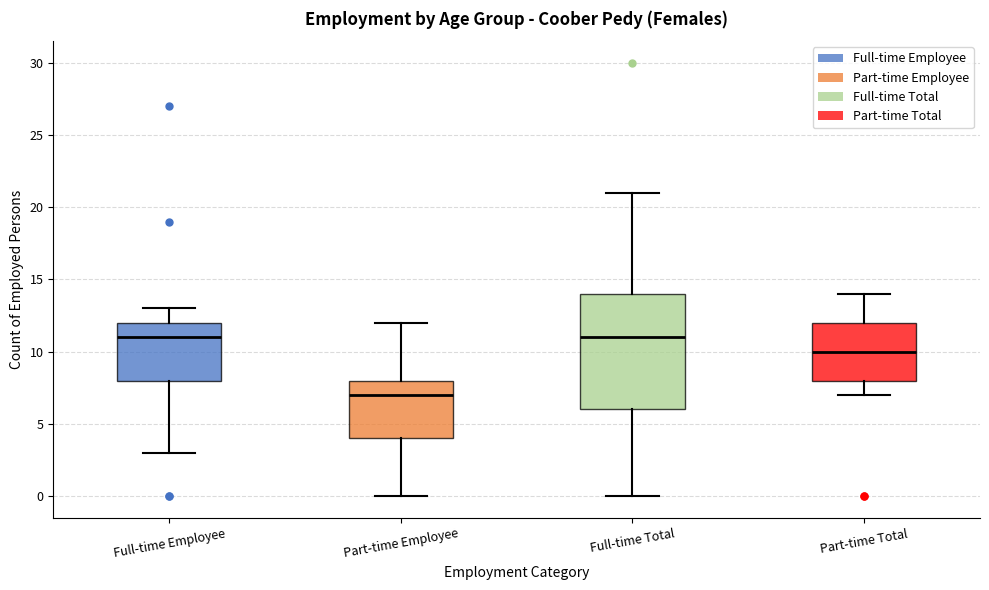

Reading left to right, transcribe this box plot: for each box, give where its median line is, the range the box spans, and where its two whiskers end, as read against the y-axis. The values are not printed on the chart, so give them approximately, as read against the axis.

Full-time Employee: median 11, box 8 to 12, whiskers 3 to 13
Part-time Employee: median 7, box 4 to 8, whiskers 0 to 12
Full-time Total: median 11, box 6 to 14, whiskers 0 to 21
Part-time Total: median 10, box 8 to 12, whiskers 7 to 14